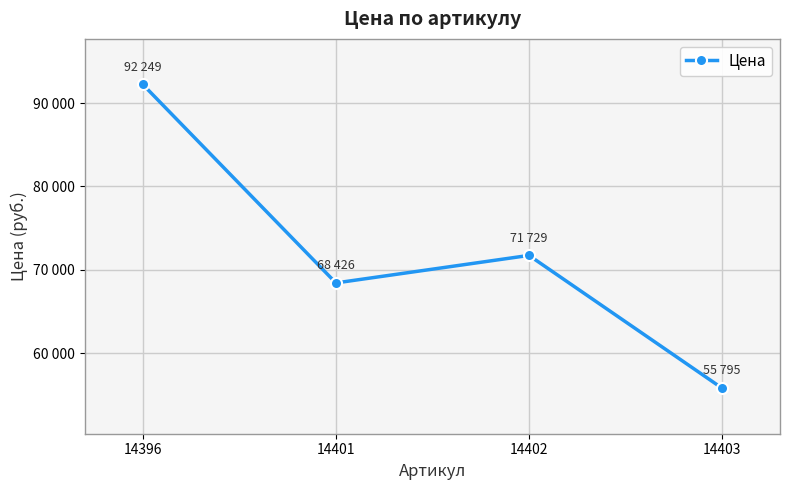

What is the difference between the maximum and minimum values?

36454